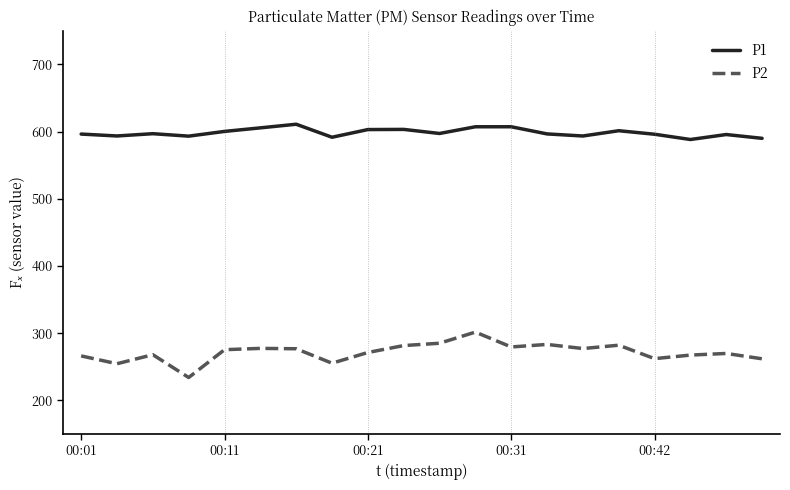

What is the difference between the maximum and minimum values in the P1 series?

22.7